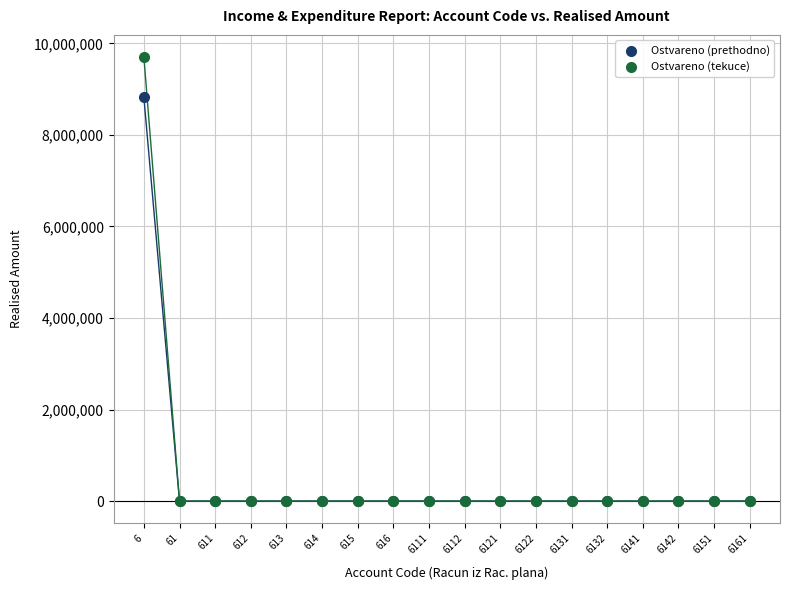

Across all series, what Y value is closest to 4850957?

8820042.0